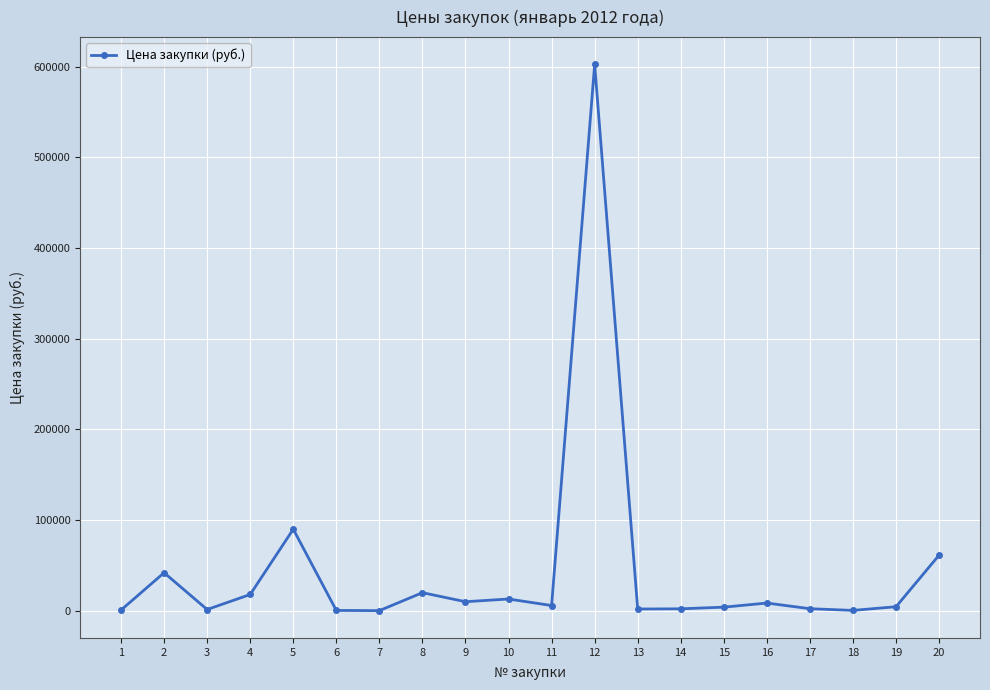

True or false: the data has more than 2 interior local peaks.

True